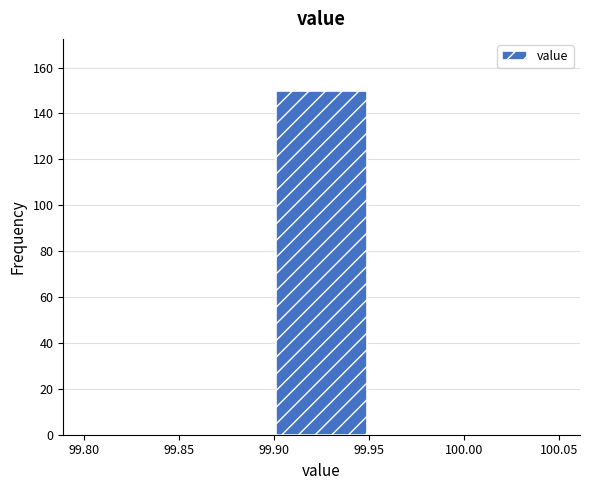

Reading left to right, list every bar in this chart as the range it spans on the x-axis followed by its height. The values are not printed on the chart, so give them approximately, as read against the axis.

99.80 to 99.85: 0
99.85 to 99.90: 0
99.90 to 99.95: 150
99.95 to 100.00: 0
100.00 to 100.05: 0